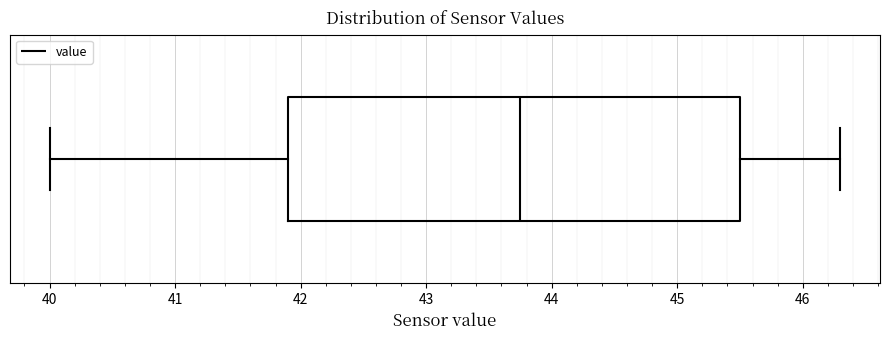

Read this box plot against the x-axis: the position of the median line, the range covered by the box, and the ends of both whiskers. The values are not printed on the chart, so give them approximately, as read against the axis.

median 43.8, box 41.9 to 45.5, whiskers 40.0 to 46.3